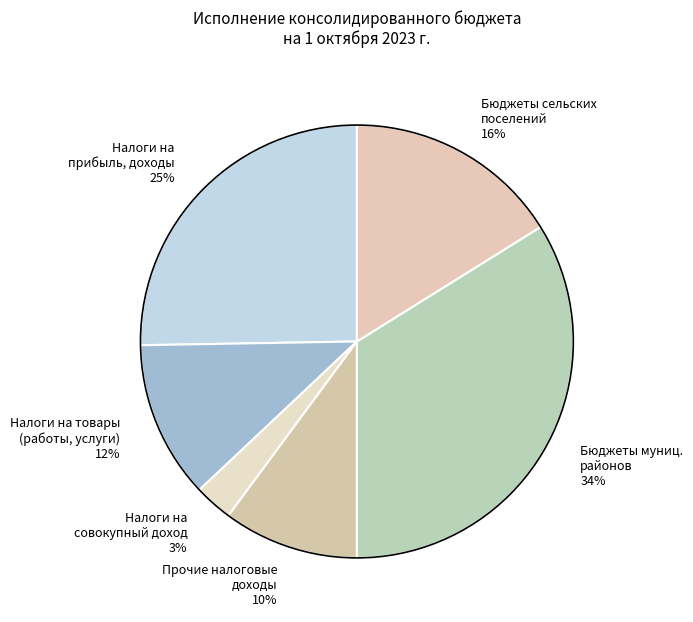

To the nearest percent, what is the average slice percentage?

17%